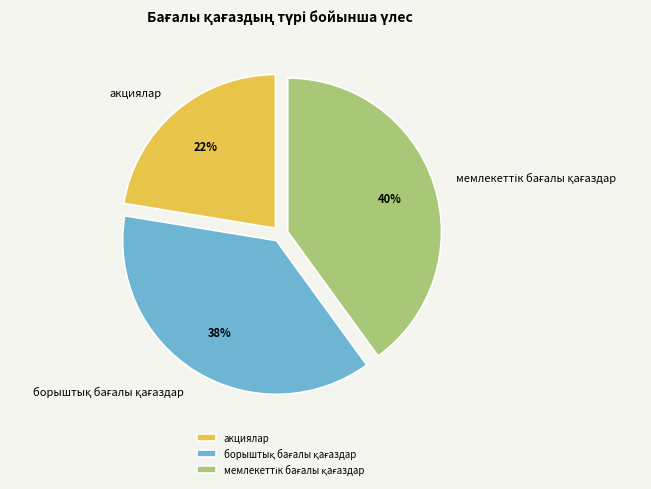

Is it true that акциялар is 22% of the pie?

True